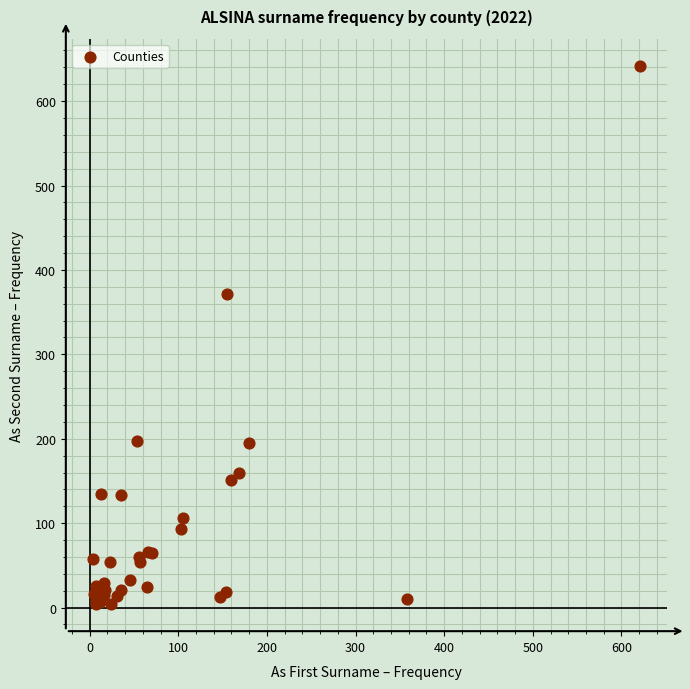

What Y value in the scatter plot is closest to 323?

372